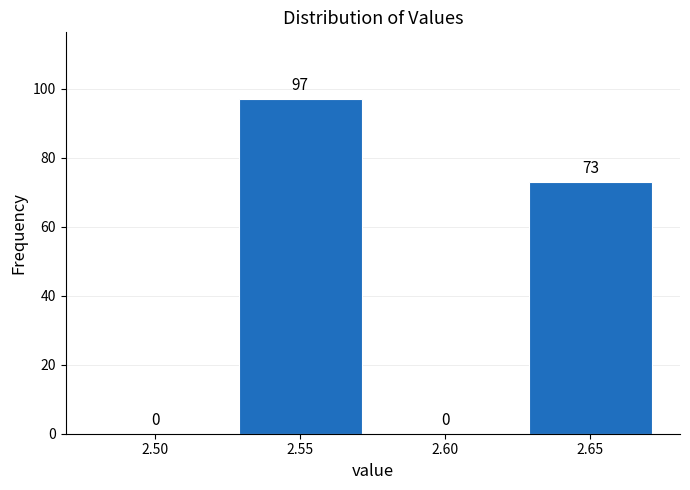

Reading right to left, list all the values displayed in this chart.

2.65=73	2.60=0	2.55=97	2.50=0